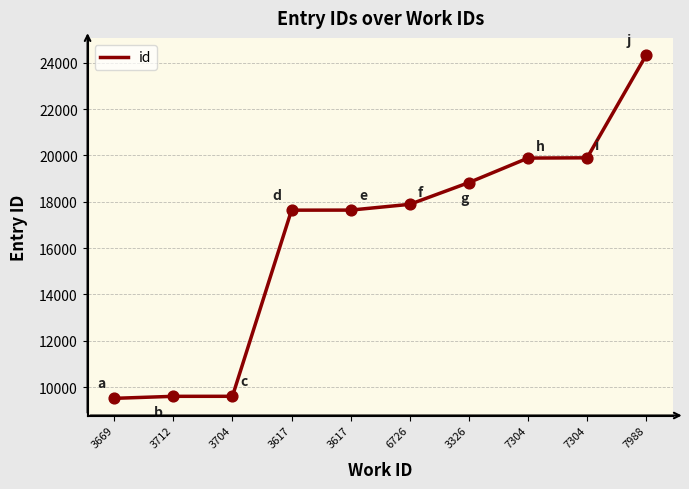

Approximately how many times larger is the value at 3617 compared to 3704?

1.8